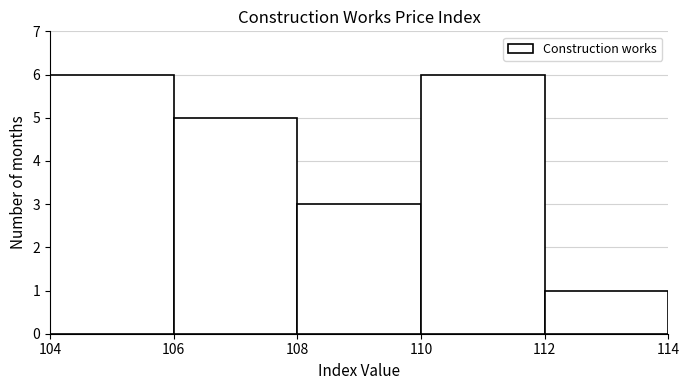

What is the height of the bar covering 106 to 108 on the x-axis? The values are not printed on the chart, so give them approximately, as read against the axis.

5